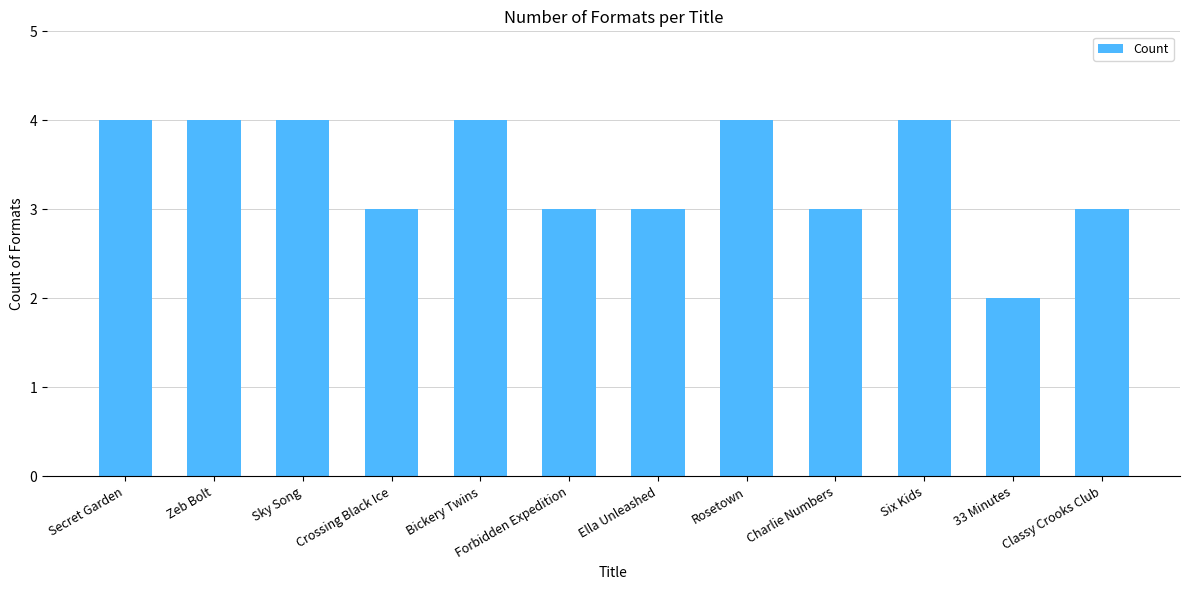

What is the sum of all values?

41